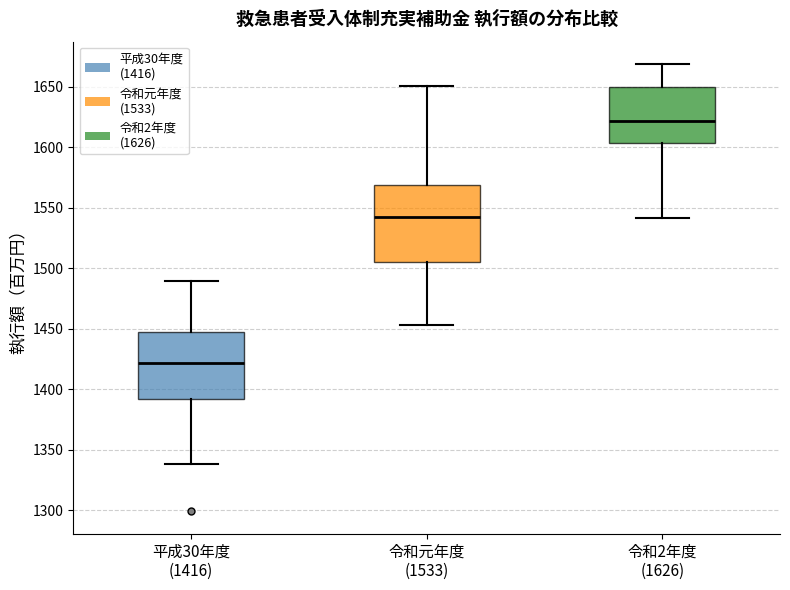

Reading left to right, read every box against the y-axis: the position of its median line, the range the box covers, and the ends of its whiskers. The values are not printed on the chart, so give them approximately, as read against the axis.

平成30年度 (1416): median 1420, box 1390 to 1445, whiskers 1340 to 1490
令和元年度 (1533): median 1540, box 1505 to 1570, whiskers 1455 to 1650
令和2年度 (1626): median 1620, box 1605 to 1650, whiskers 1540 to 1670